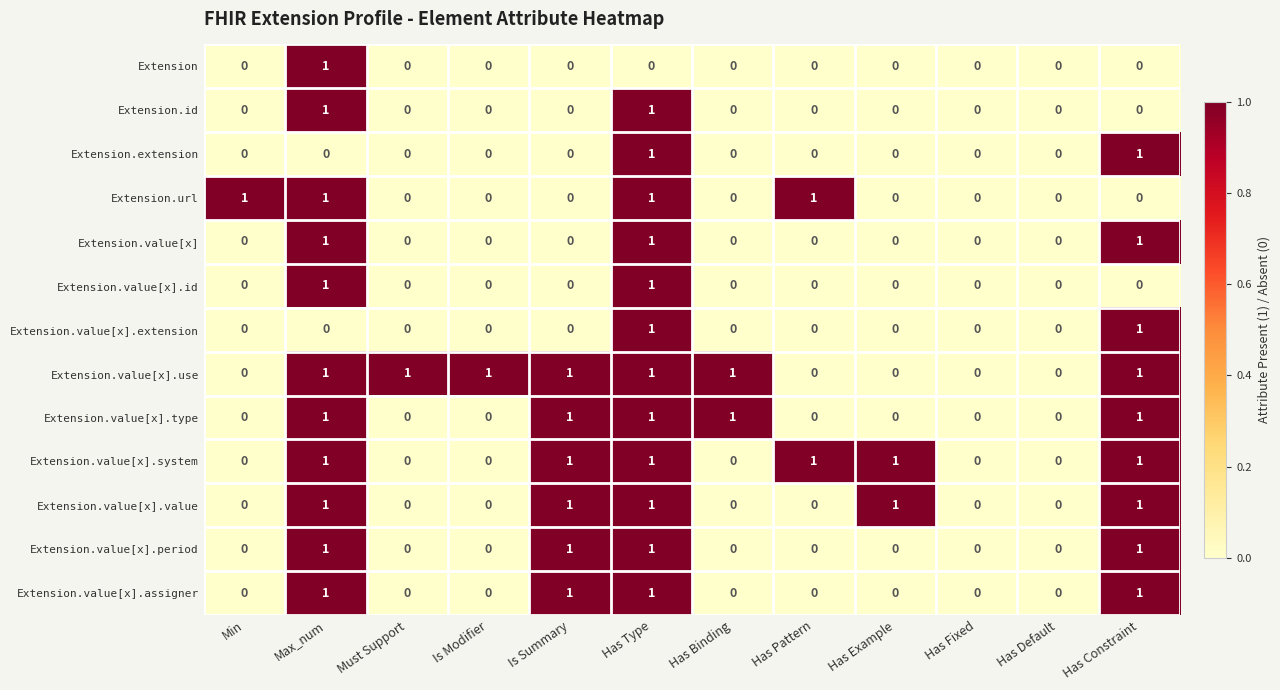

Is the value of Extension.value[x].period at Has Constraint greater than the value of Extension.extension at Has Default?

Yes